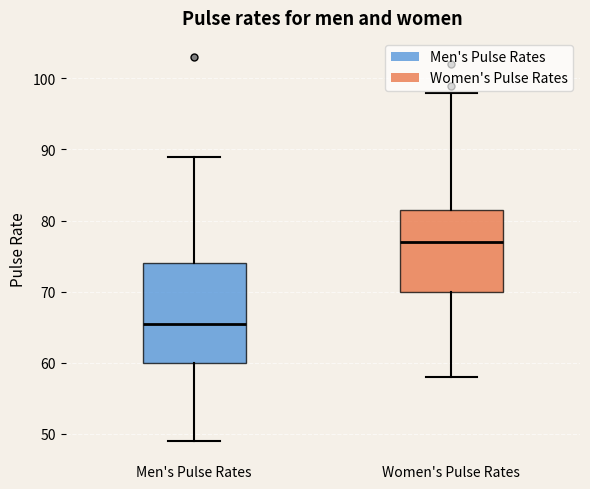

Where does the upper whisker of the box for Women's Pulse Rates end on the y-axis? The values are not printed on the chart, so give them approximately, as read against the axis.

98